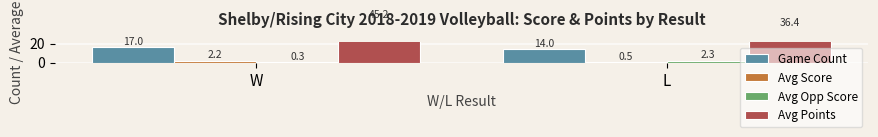

Read the Game Count value at W.

17.0